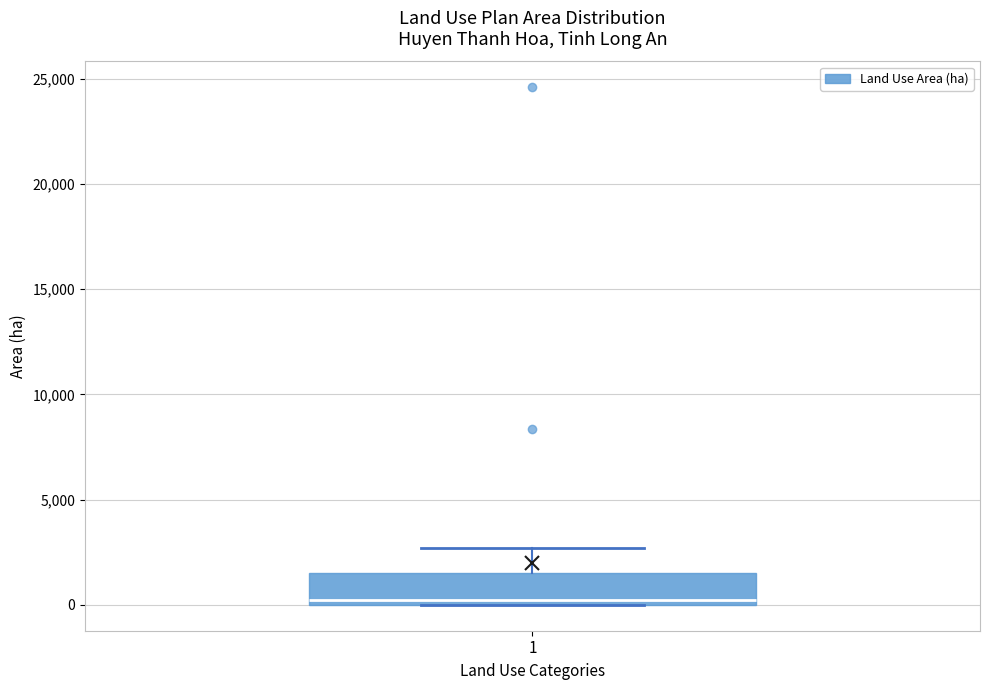

Where does the upper whisker of the box at x = 1 end on the y-axis? The values are not printed on the chart, so give them approximately, as read against the axis.

2500